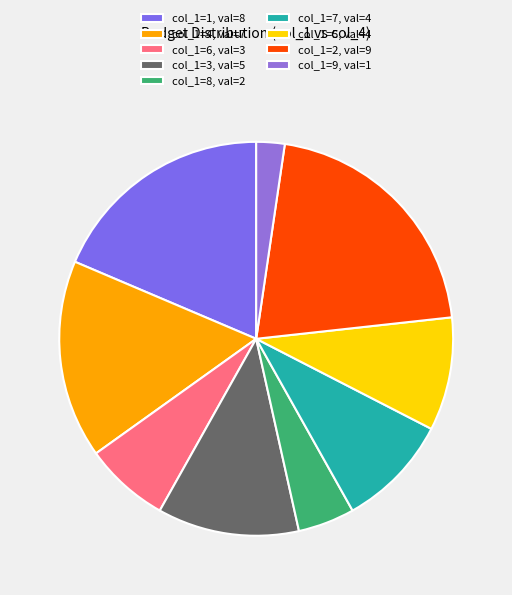

Is there any slice that represents more than half of the pie?

No